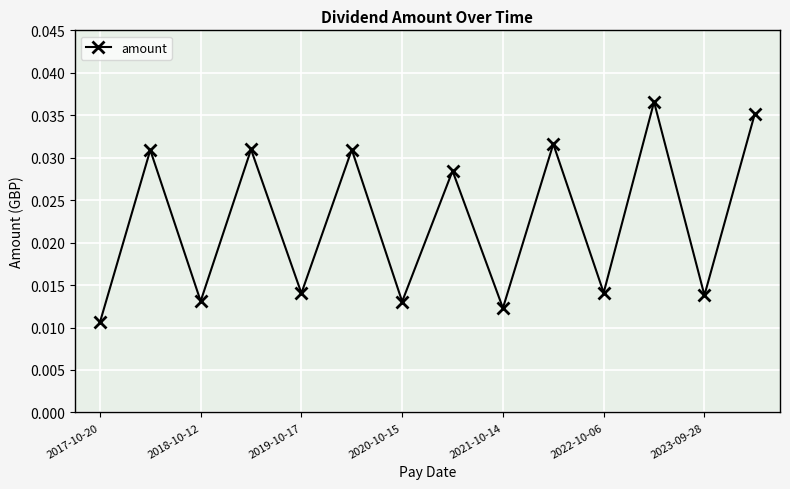

How many series are shown in this chart?

1